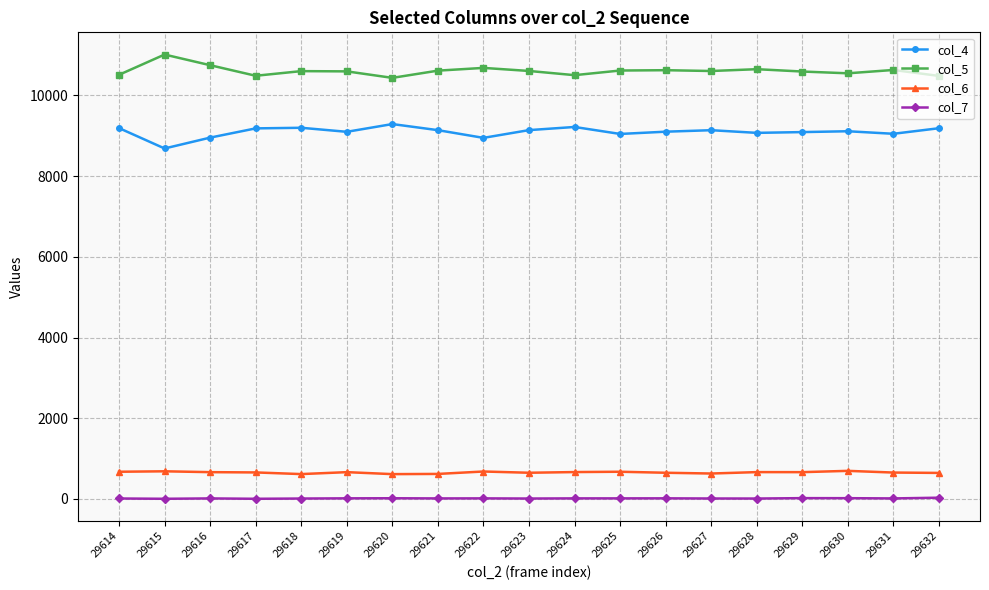

True or false: col_7 has more than 1 interior local peaks.

True